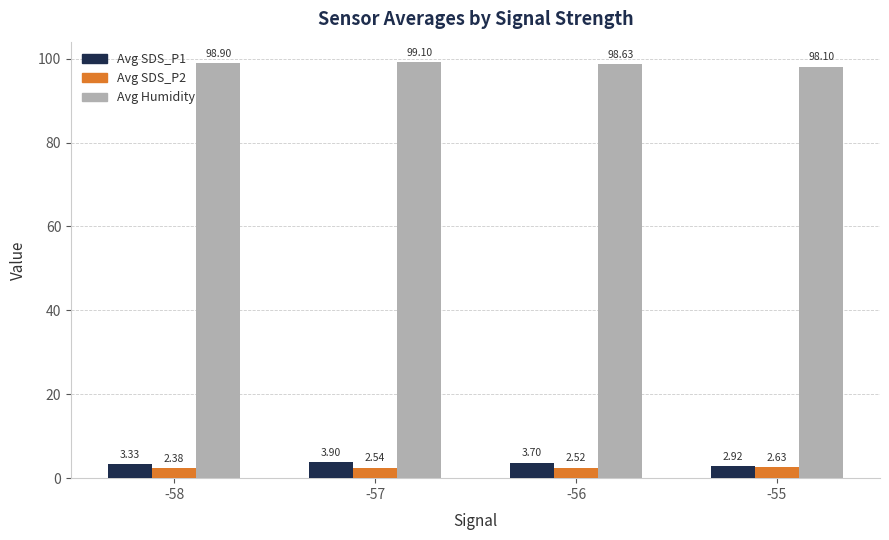

Count the number of categories in the chart.

4